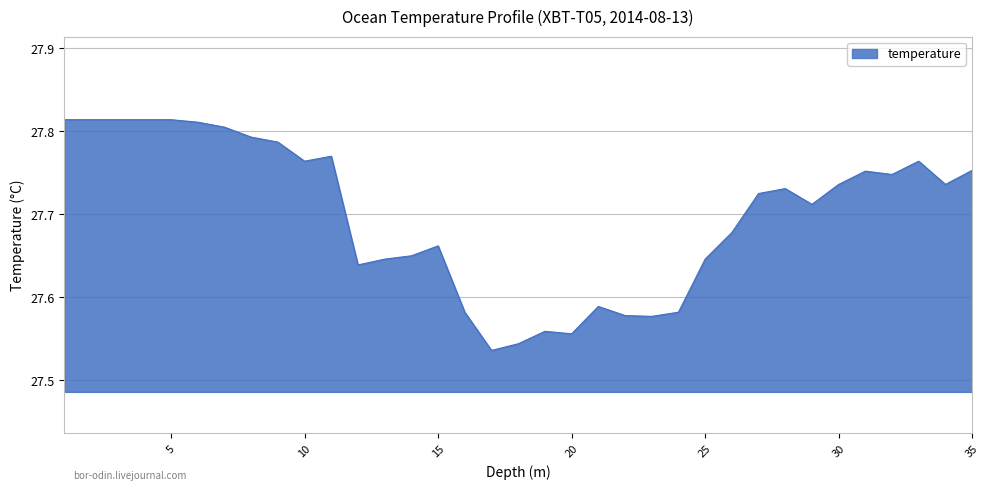

What is the difference between the second highest and minimum values?

0.3